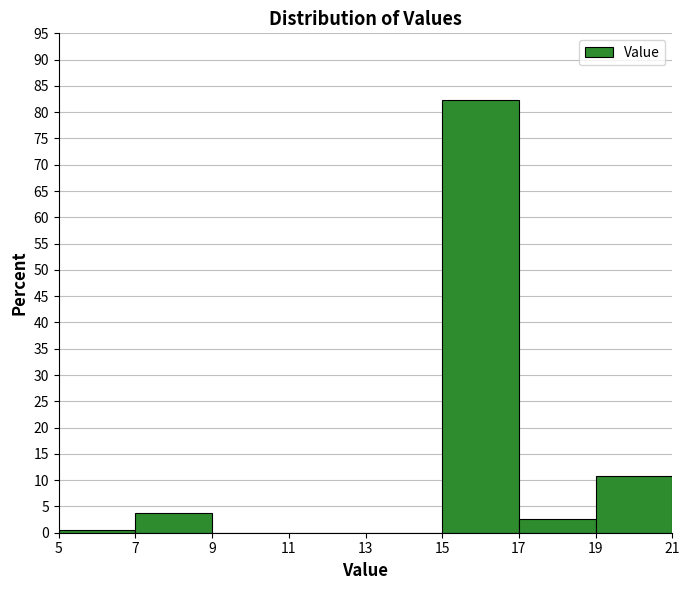

How tall is the bar that spans 15 to 17 on the x-axis? The values are not printed on the chart, so give them approximately, as read against the axis.

82.5